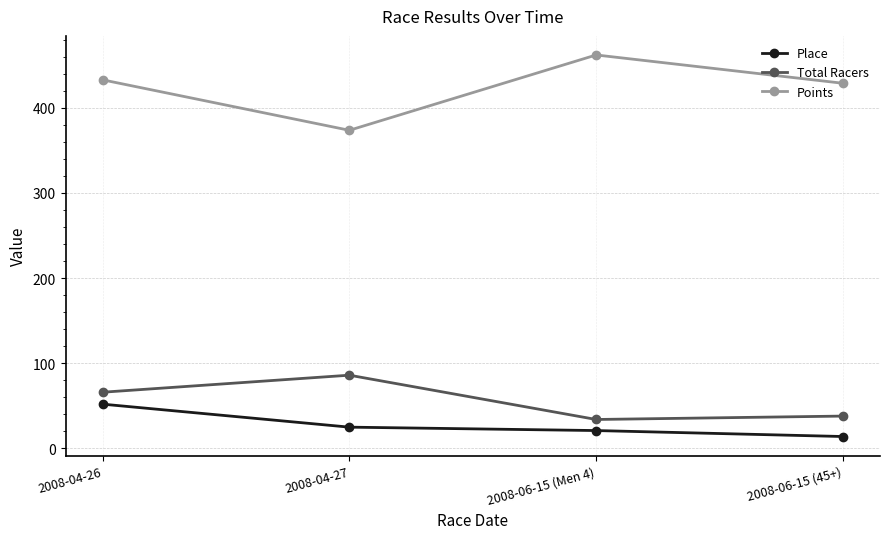

True or false: Points and Place intersect in this chart.

False